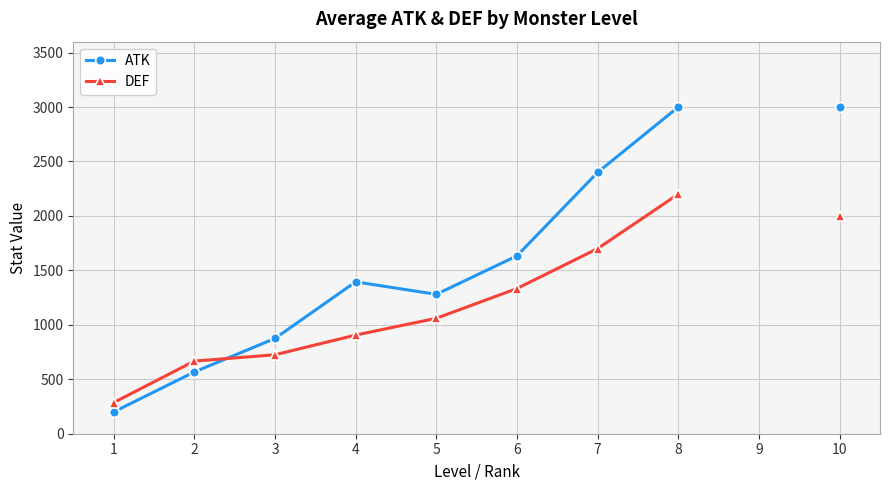

Which series changed the most between 5 and 10?

ATK